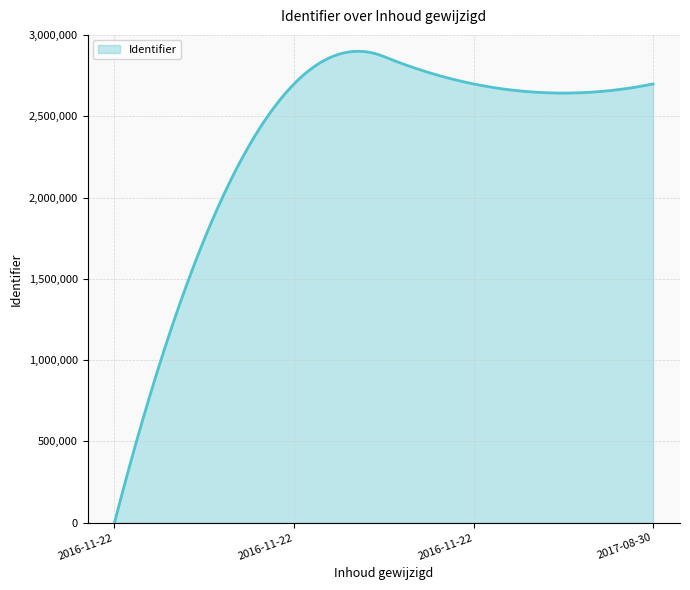

Reading left to right, extract all data points from this chart.

0	2698284	2698353	2698439